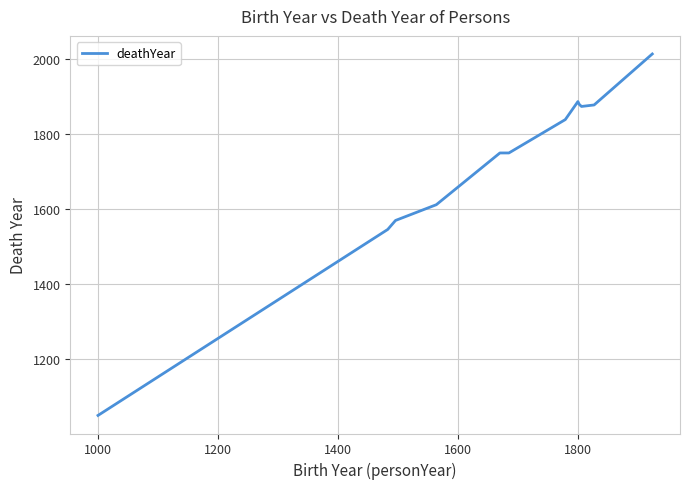

What is the difference between the maximum and minimum values?

964